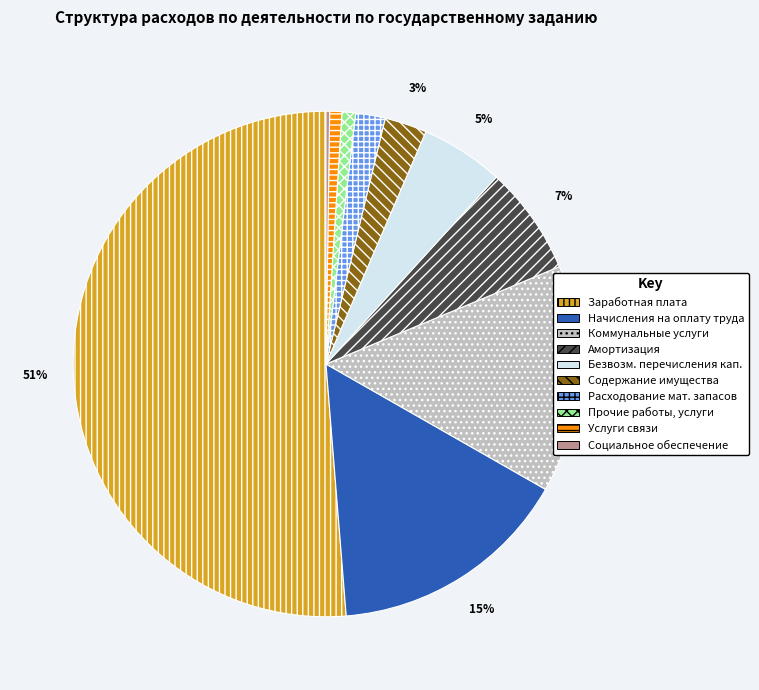

To the nearest percent, what is the difference between the largest and smallest slice percentages?

51%